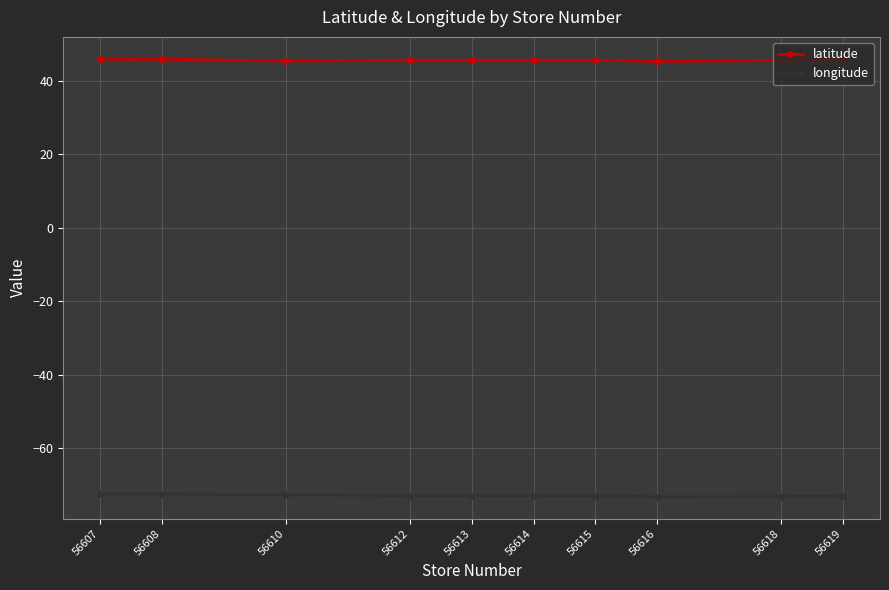

What is the difference between the maximum and minimum values in the latitude series?

0.7